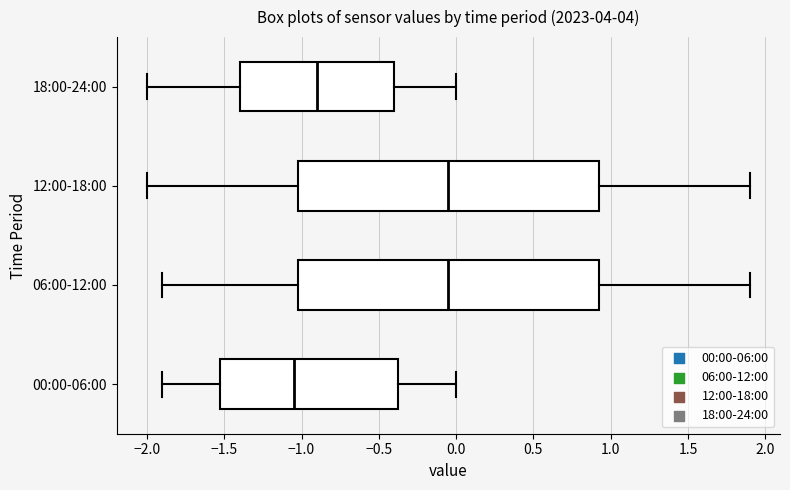

Reading bottom to top, read every box against the x-axis: the position of its median line, the range the box covers, and the ends of its whiskers. The values are not printed on the chart, so give them approximately, as read against the axis.

00:00-06:00: median -1.05, box -1.50 to -0.35, whiskers -1.90 to 0.00
06:00-12:00: median -0.05, box -1.00 to 0.95, whiskers -1.90 to 1.90
12:00-18:00: median -0.05, box -1.00 to 0.95, whiskers -2.00 to 1.90
18:00-24:00: median -0.90, box -1.40 to -0.40, whiskers -2.00 to 0.00